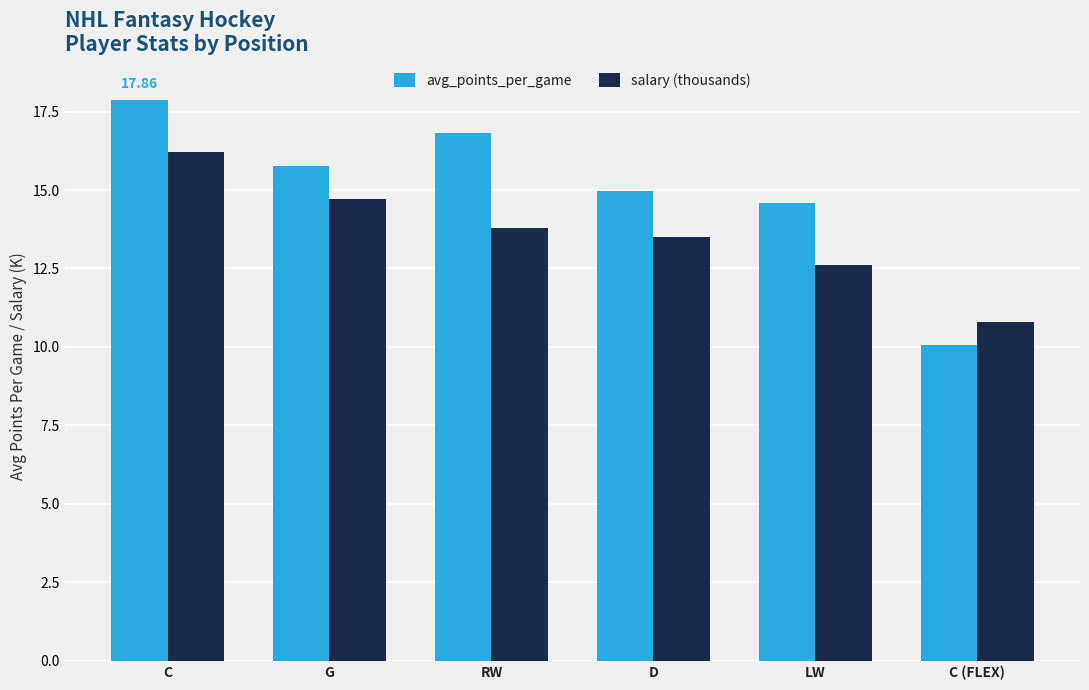

What is the spread (max minus min) of values at C?

1.7